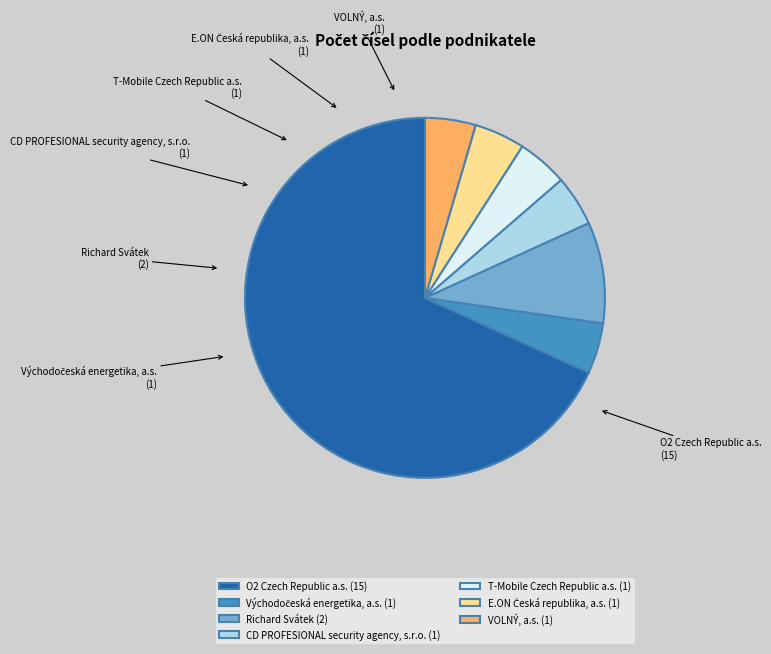

The Richard Svátek slice represents 1% of the pie. True or false?

False